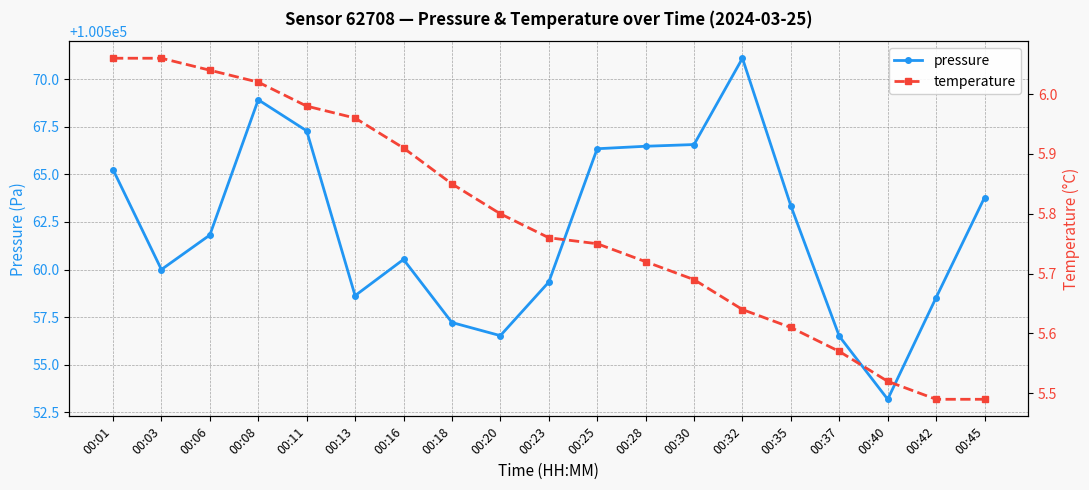

Which series has the largest total across all categories?

pressure